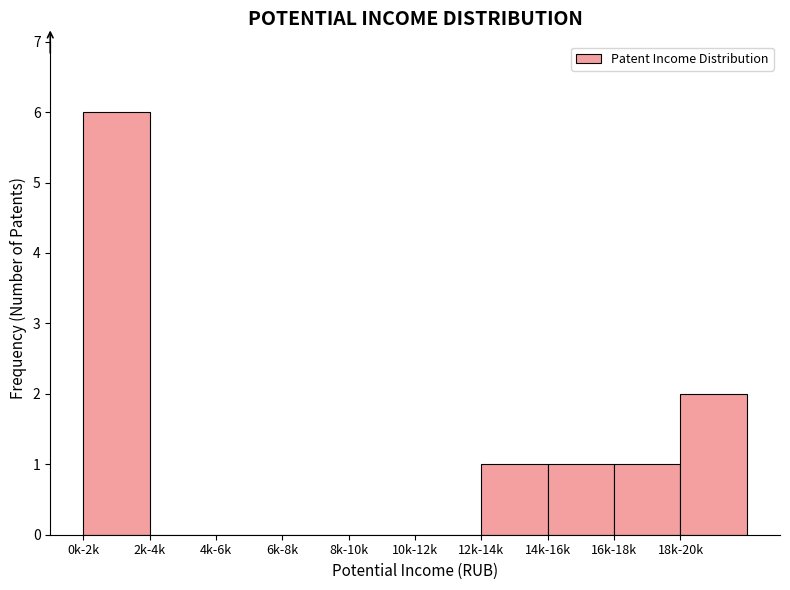

Reading left to right, extract all data points from this chart.

0k-2k=6	2k-4k=0	4k-6k=0	6k-8k=0	8k-10k=0	10k-12k=0	12k-14k=1	14k-16k=1	16k-18k=1	18k-20k=2